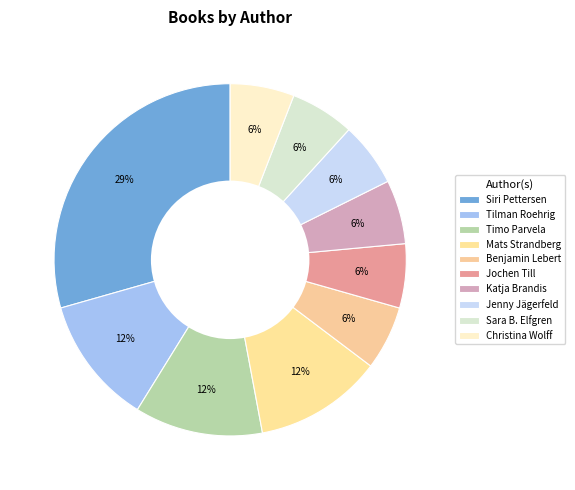

Approximately how many times larger is the value at Mats Strandberg compared to Timo Parvela?

1.0